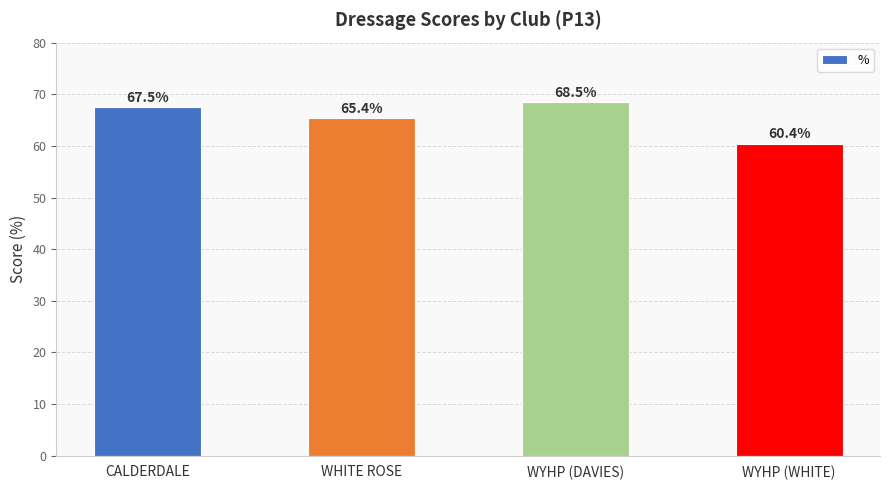

What is the sum of the values at WYHP (WHITE) and WHITE ROSE?

125.8